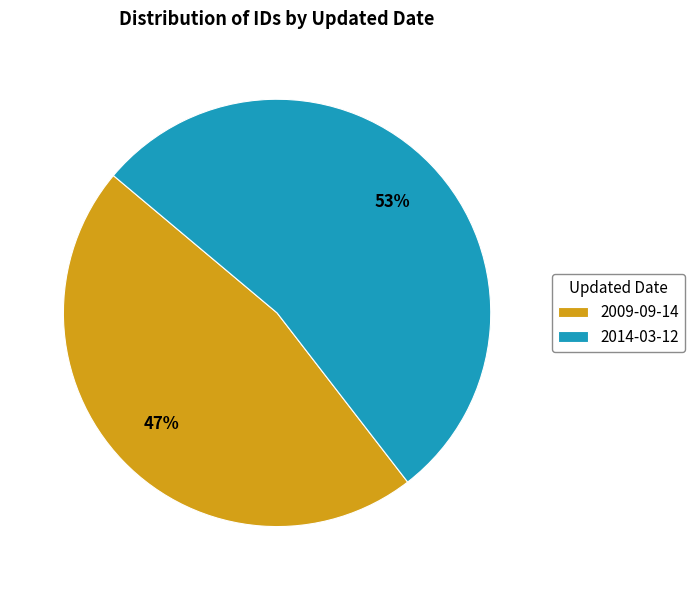

Rank the categories by value from lowest to highest.

2009-09-14, 2014-03-12